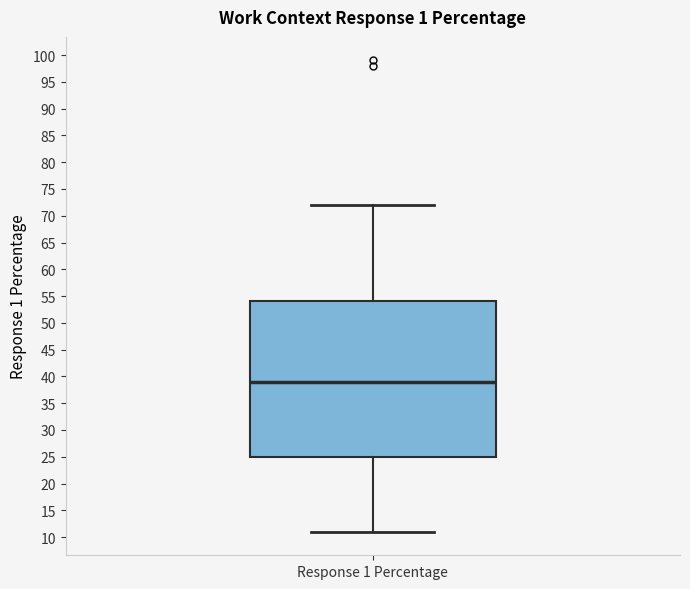

Read this box plot against the y-axis: the position of the median line, the range covered by the box, and the ends of both whiskers. The values are not printed on the chart, so give them approximately, as read against the axis.

median 39, box 25 to 54, whiskers 11 to 72